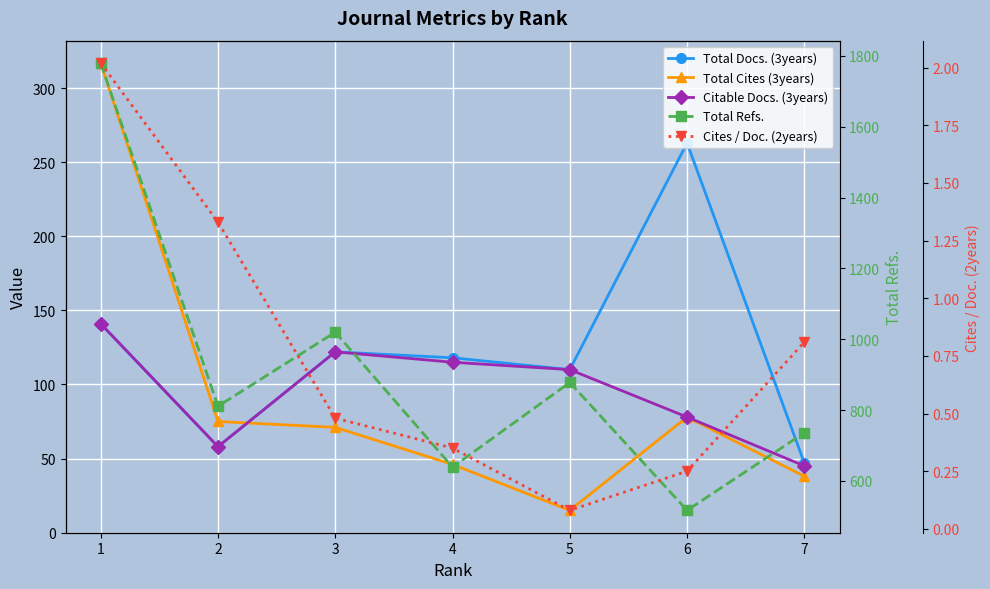

Rank the categories by Total Refs. value from lowest to highest.

6, 4, 7, 2, 5, 3, 1